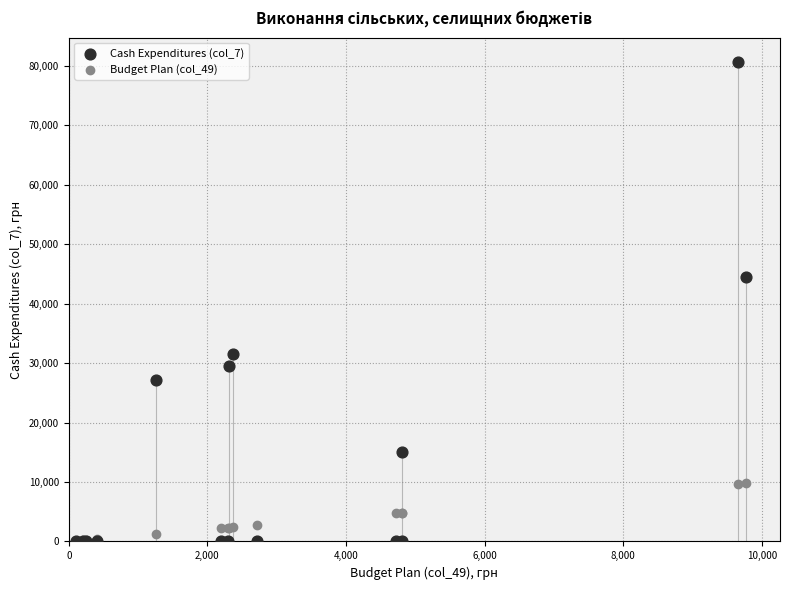

Which series contains the highest Y value?

Cash Expenditures (col_7)